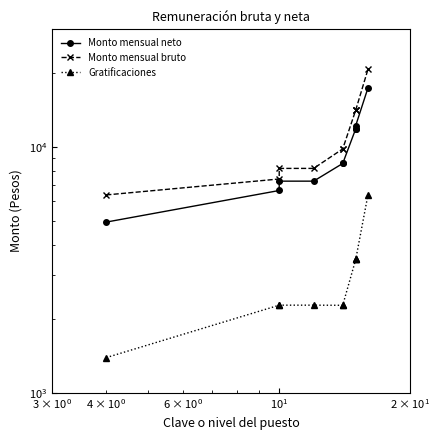

Which series has the largest range (max minus min)?

Monto mensual bruto